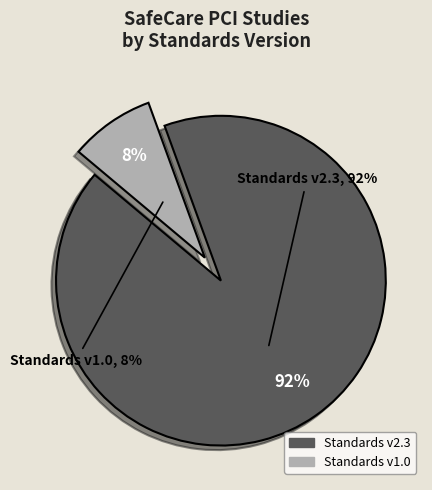

The WWHV085880 slice represents 2% of the pie. True or false?

False